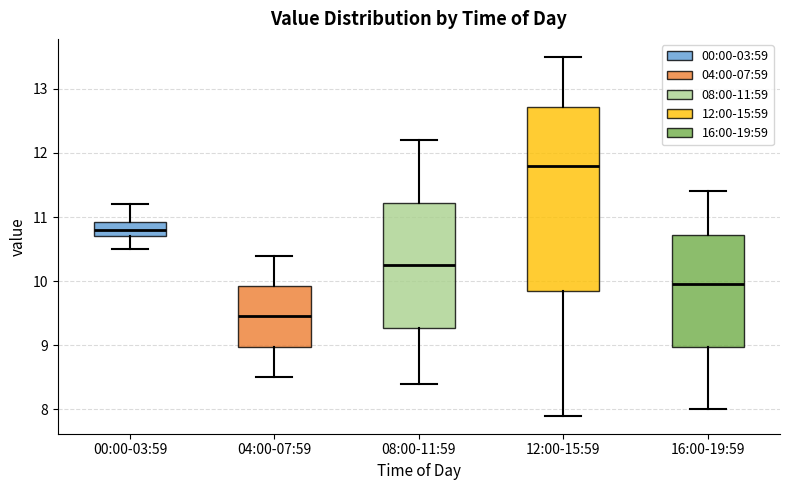

Which box has the highest median line?

12:00-15:59